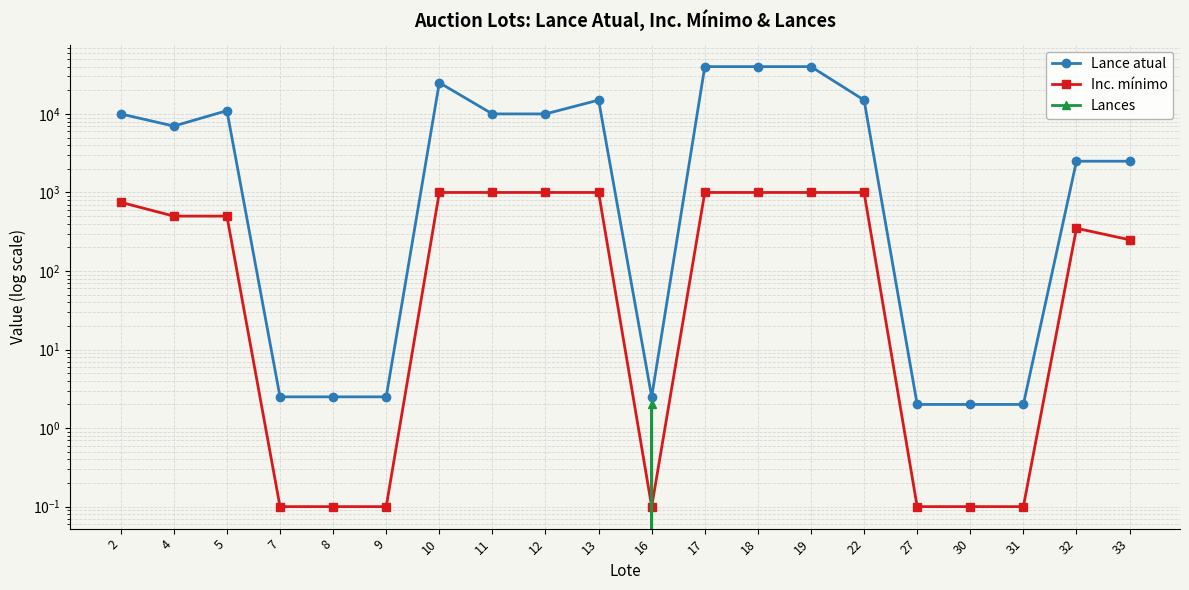

Where is the first local minimum for Inc. mínimo?

16